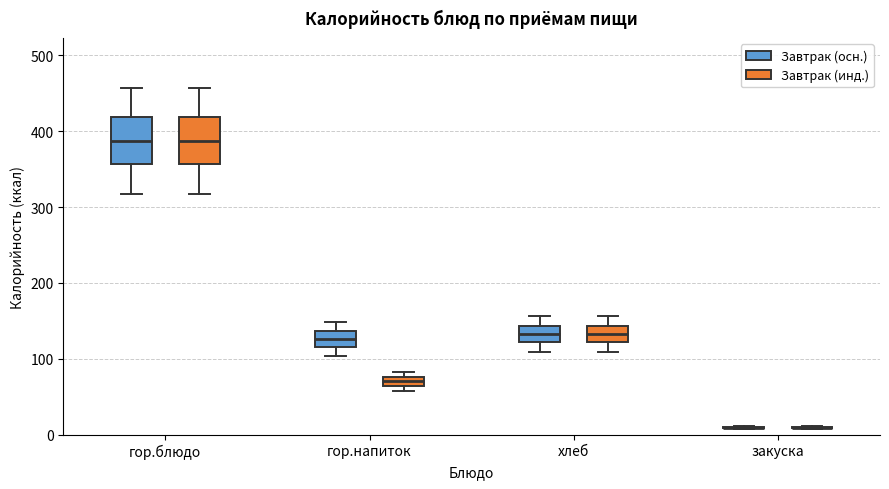

Where is the upper edge of the box for хлеб (Завтрак (инд.)) on the y-axis? The values are not printed on the chart, so give them approximately, as read against the axis.

140